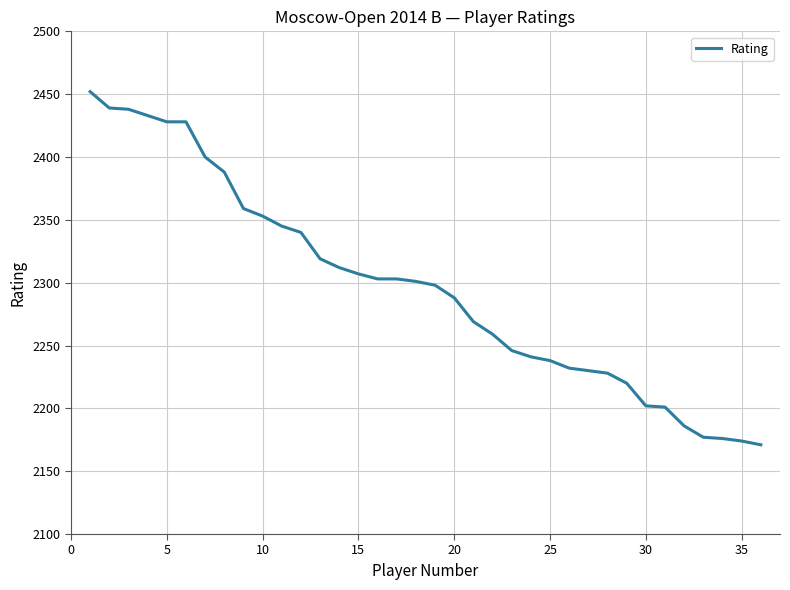

What is the minimum value shown in the chart?

2171